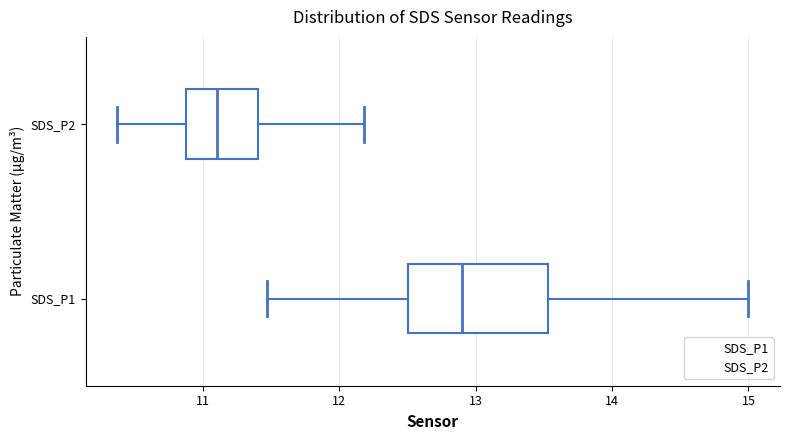

Reading bottom to top, read every box against the x-axis: the position of its median line, the range the box covers, and the ends of its whiskers. The values are not printed on the chart, so give them approximately, as read against the axis.

SDS_P1: median 12.9, box 12.5 to 13.5, whiskers 11.5 to 15.0
SDS_P2: median 11.1, box 10.9 to 11.4, whiskers 10.4 to 12.2